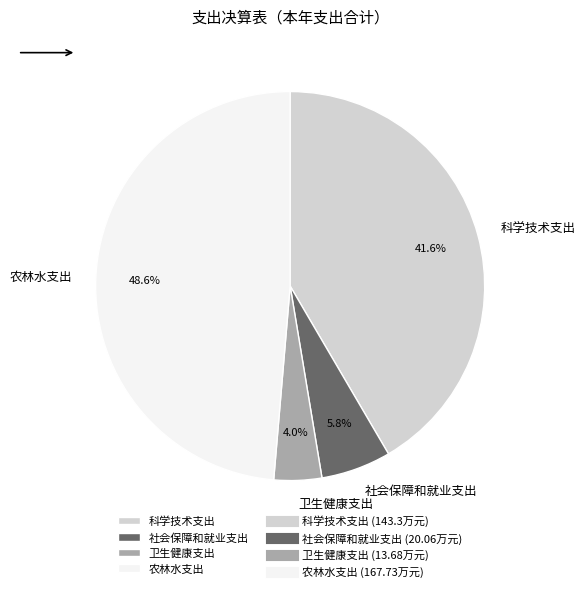

What percentage is the 社会保障和就业支出 slice, to the nearest percent?

6%